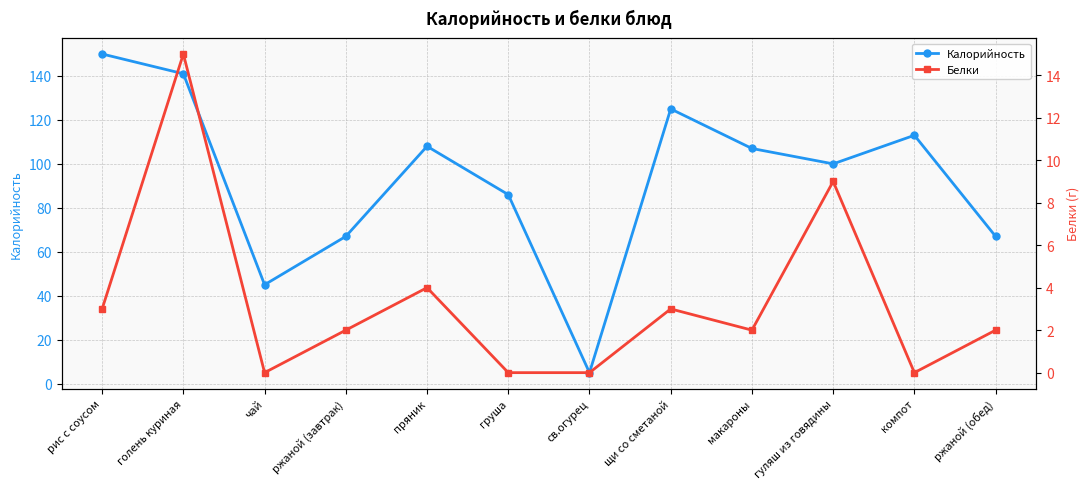

Rank the series by their average value, from lowest to highest.

Белки, Калорийность